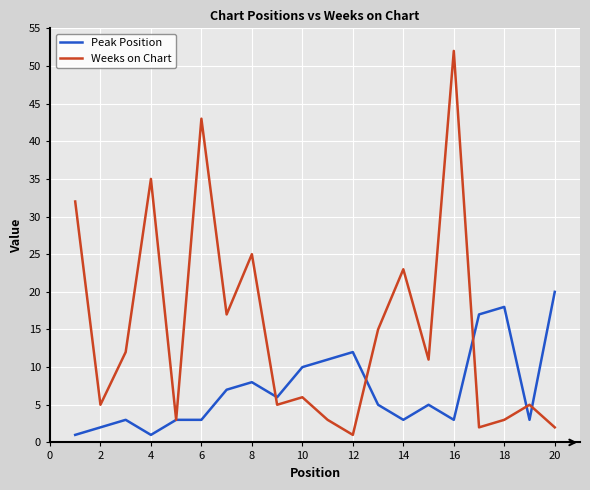

What is the maximum value shown in the chart?

52